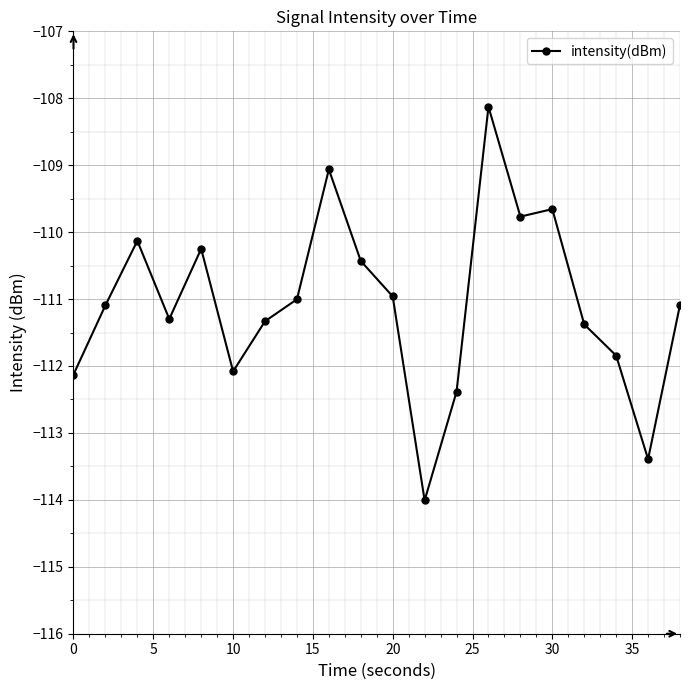

What is the sum of all values?

-2221.4